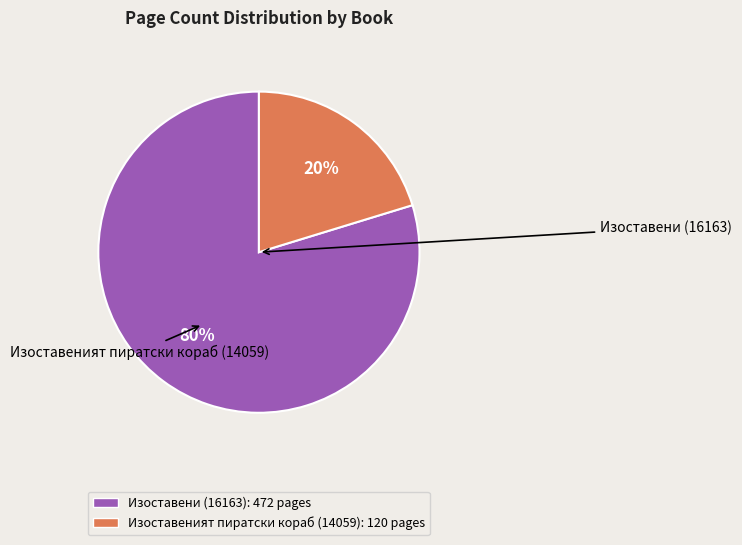

What is the majority slice?

Изоставени (16163)